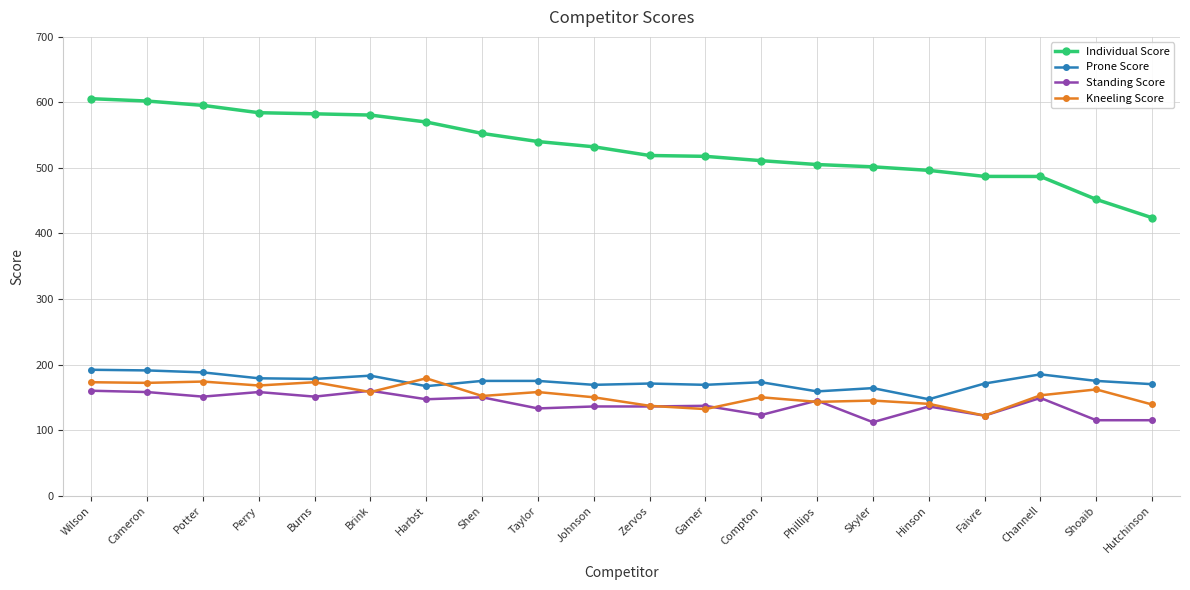

Where do Standing Score and Kneeling Score first cross each other?

Burns and Brink